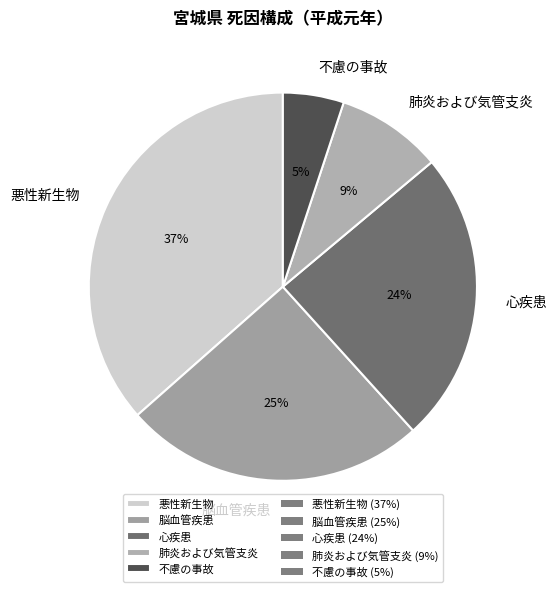

To the nearest percent, what is the difference between the 悪性新生物 and 肺炎および気管支炎 slice percentages?

28%